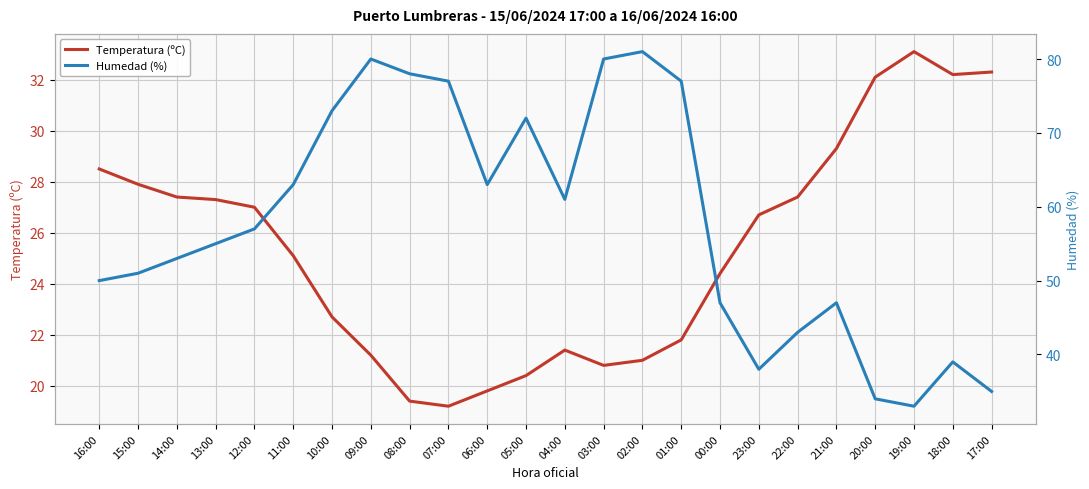

Is it true that Temperatura (ºC) equals 25.1 at 11:00?

True